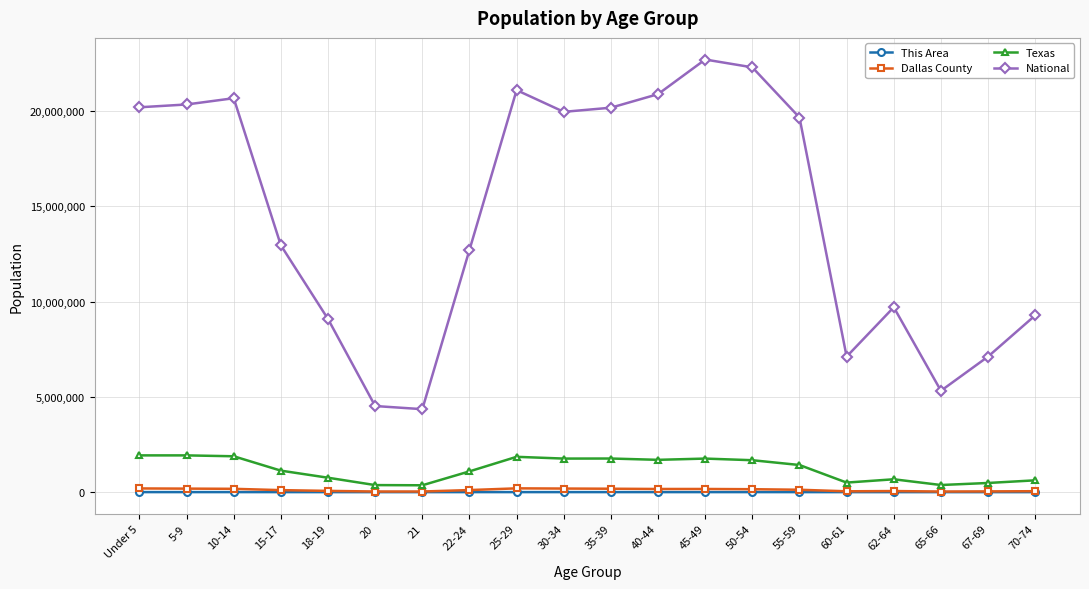

What is the difference between the maximum and second lowest values in the Dallas County series?

166139